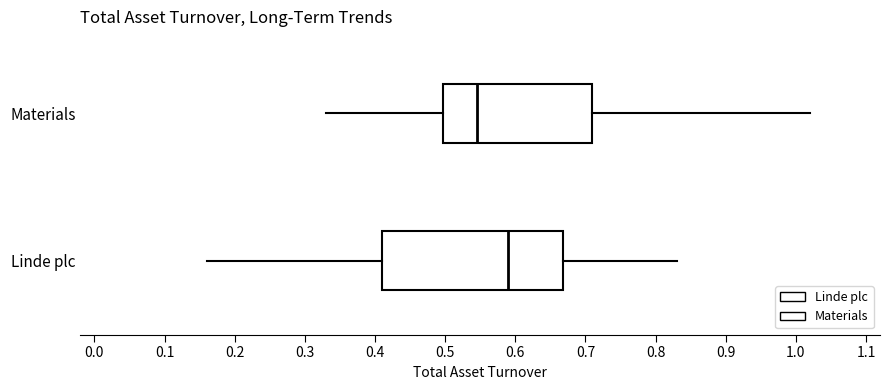

Reading bottom to top, read every box against the x-axis: the position of its median line, the range the box covers, and the ends of its whiskers. The values are not printed on the chart, so give them approximately, as read against the axis.

Linde plc: median 0.59, box 0.41 to 0.67, whiskers 0.16 to 0.83
Materials: median 0.55, box 0.50 to 0.71, whiskers 0.33 to 1.02